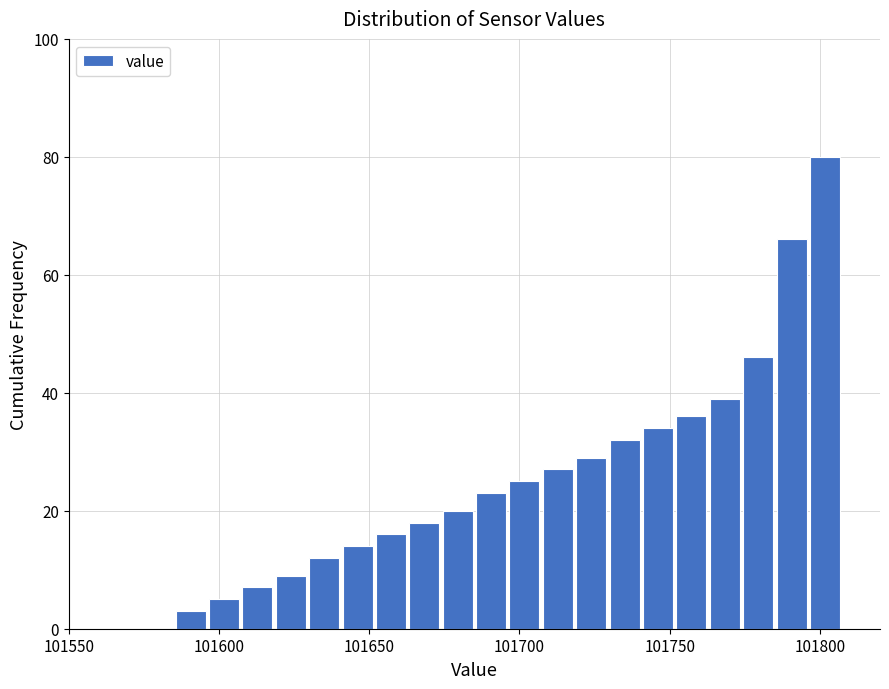

Around what value on the x-axis is the tallest bar? Give the approximate position of its centre, as read against the axis.

101800